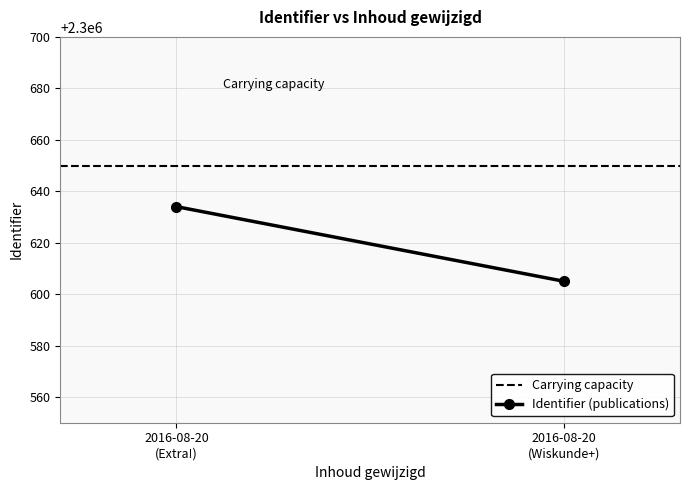

Which label corresponds to the smallest value in the chart?

2016-08-20
(Wiskunde+)